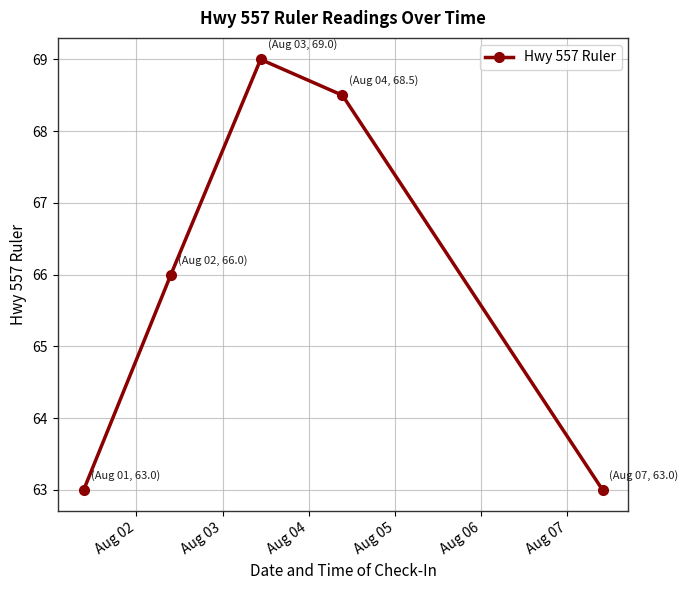

What is the sum of all values?

329.5